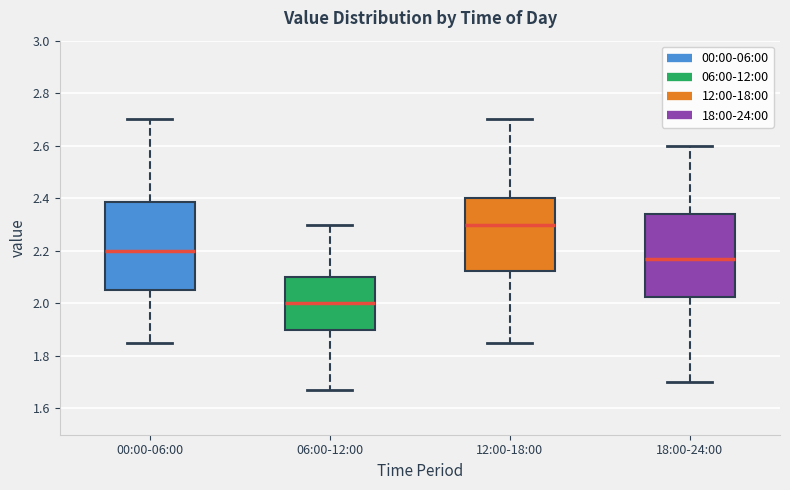

Where does the upper whisker of the box for 06:00-12:00 end on the y-axis? The values are not printed on the chart, so give them approximately, as read against the axis.

2.30